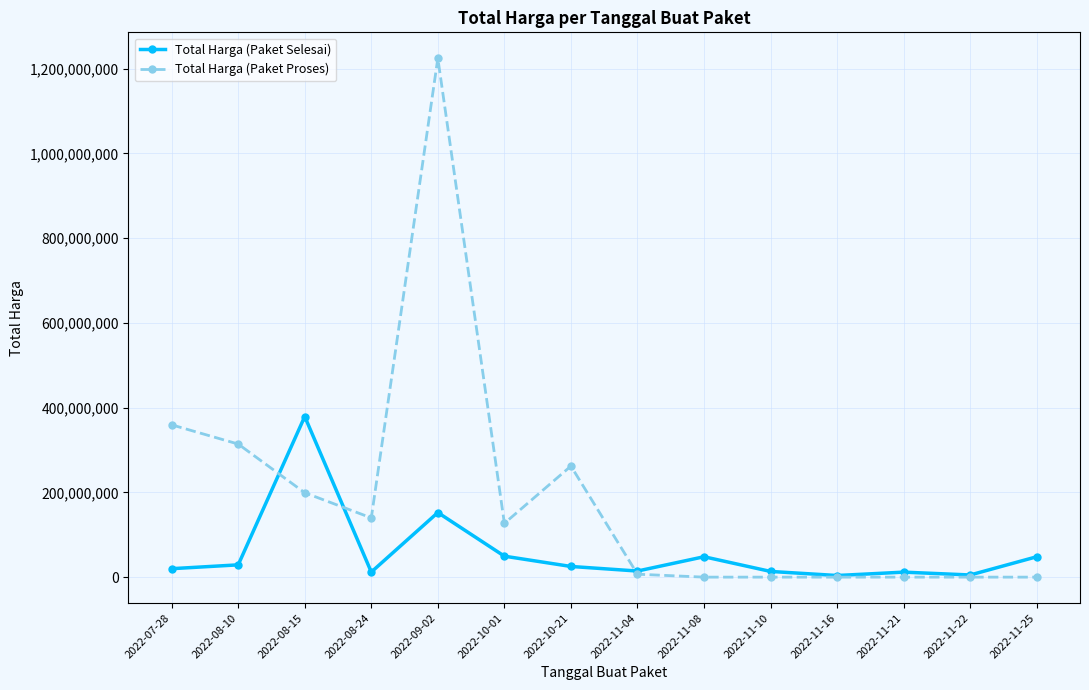

What is the maximum value shown in the chart?

1224682000